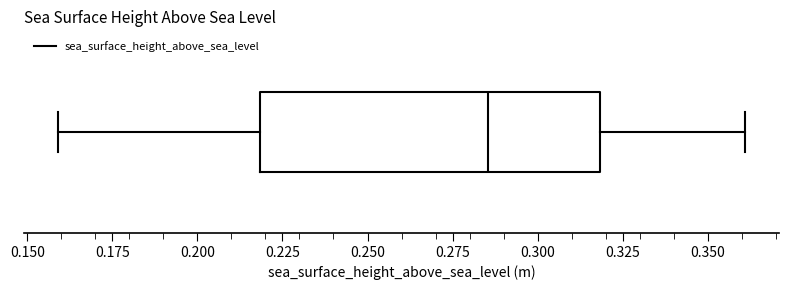

Transcribe this box plot: give where the median line is, the range the box spans, and where the two whiskers end, as read against the x-axis. The values are not printed on the chart, so give them approximately, as read against the axis.

median 0.285, box 0.220 to 0.320, whiskers 0.160 to 0.360